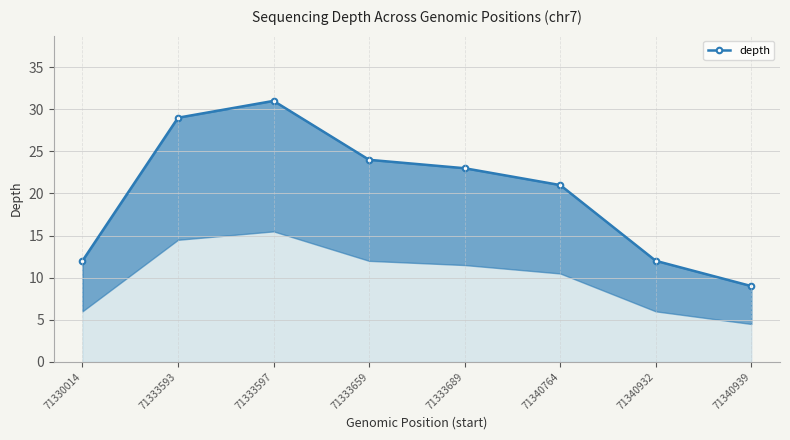

What is the minimum value shown in the chart?

9